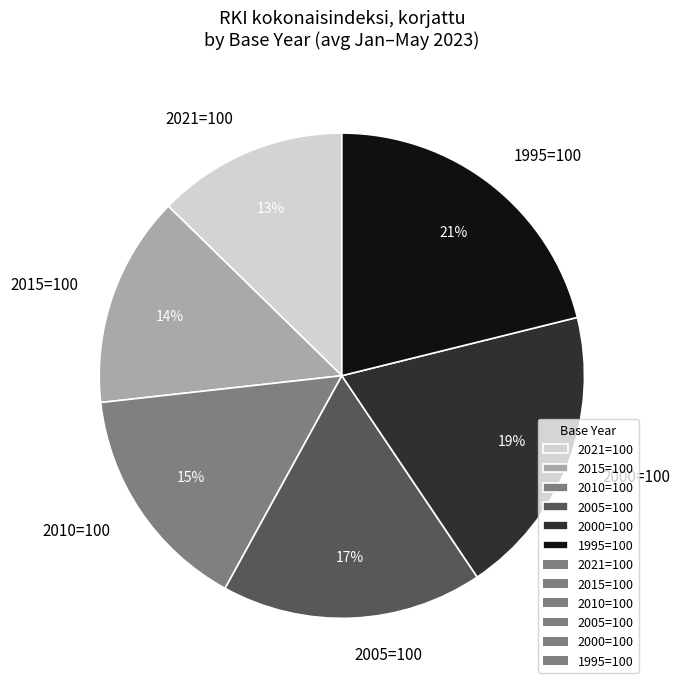

To the nearest percent, what percentage of the pie is 2015=100?

14%